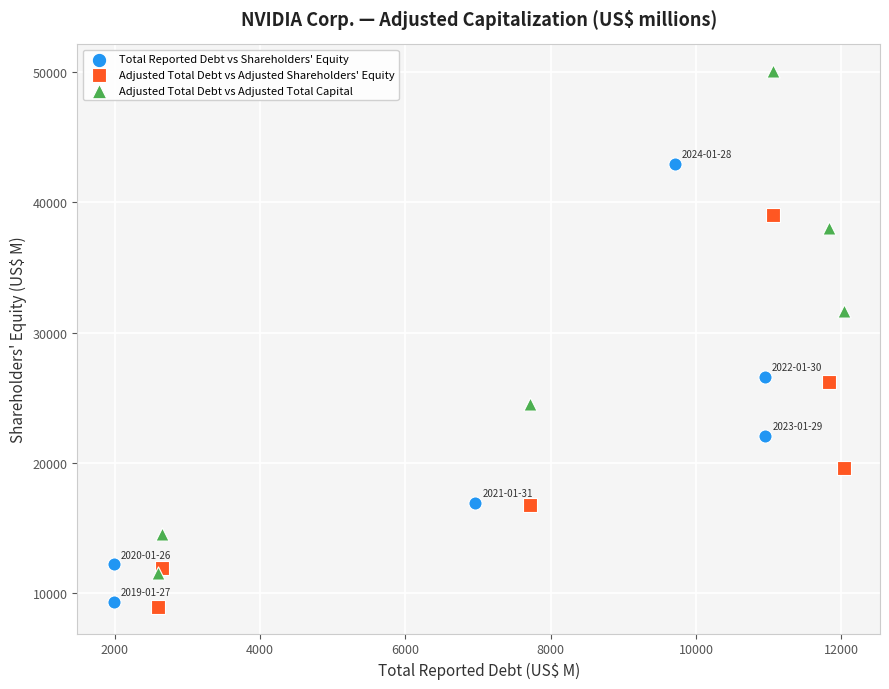

Which series has the widest spread of Y values?

Adjusted Total Debt vs Adjusted Total Capital